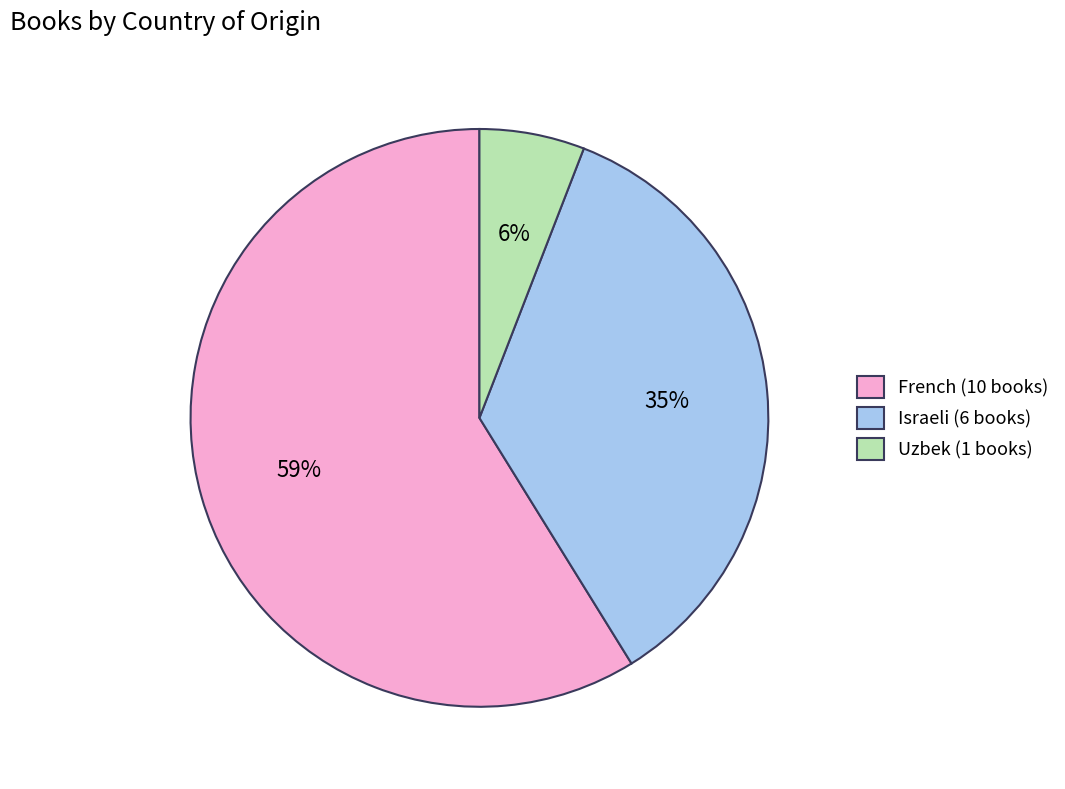

Rank the categories by value from lowest to highest.

Uzbek, Israeli, French